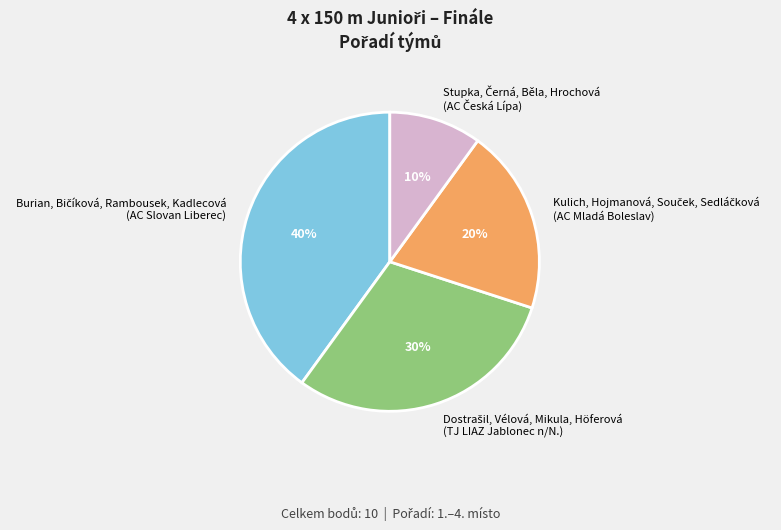

Is there any slice that represents more than half of the pie?

No